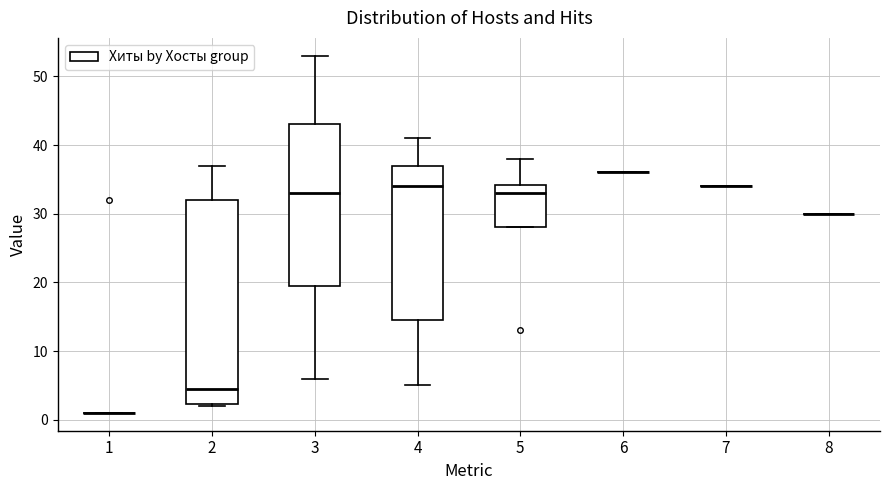

Comparing the boxes themselves (not the whiskers), which one is the tallest?

2